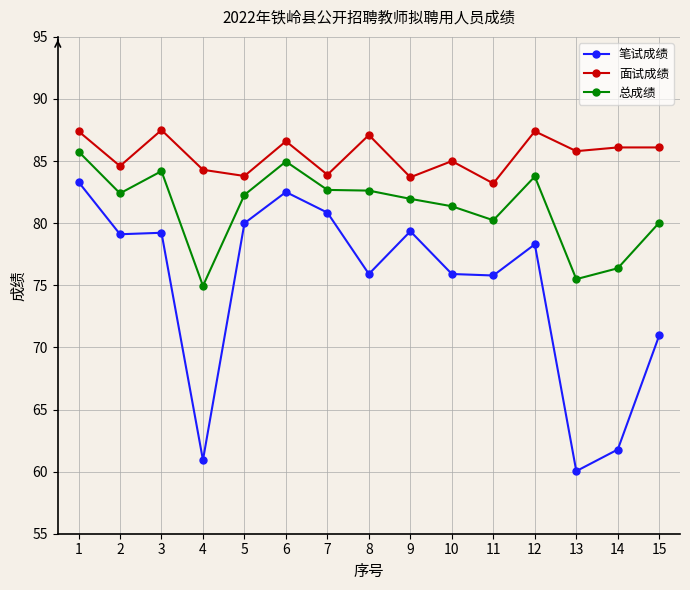

True or false: 面试成绩 and 笔试成绩 intersect in this chart.

False